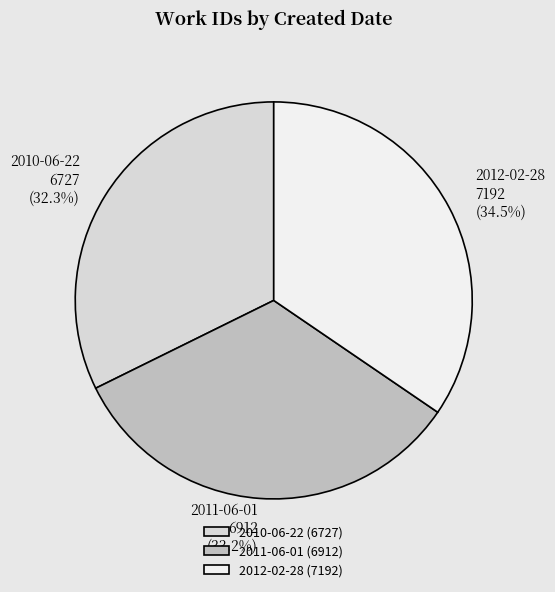

To the nearest percent, what is the difference between the 2010-06-22 and 2012-02-28 slice percentages?

2%